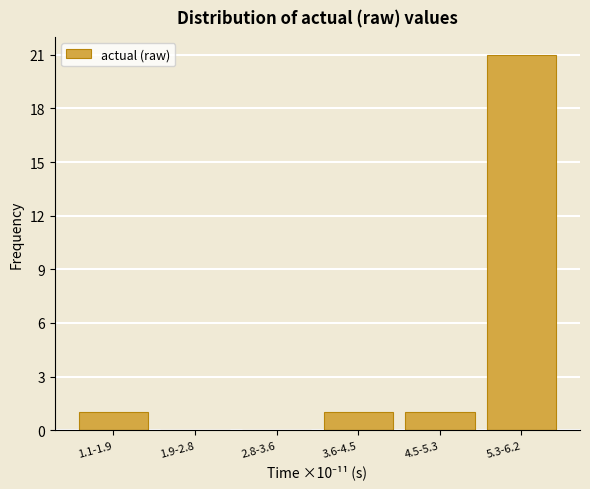

Reading left to right, list all the values displayed in this chart.

1.1-1.9=1	1.9-2.8=0	2.8-3.6=0	3.6-4.5=1	4.5-5.3=1	5.3-6.2=21